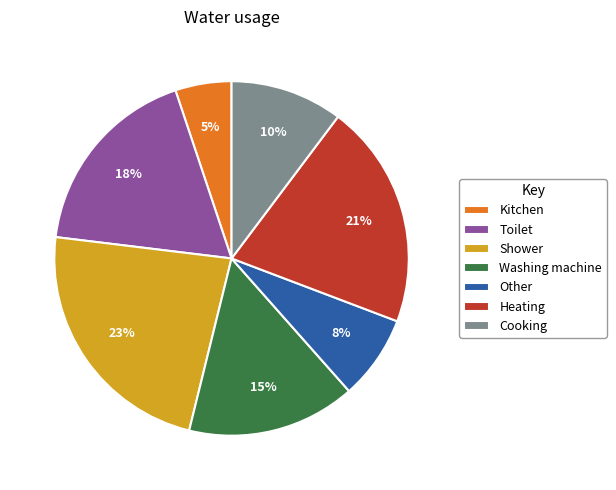

Is there a majority slice in this chart?

No